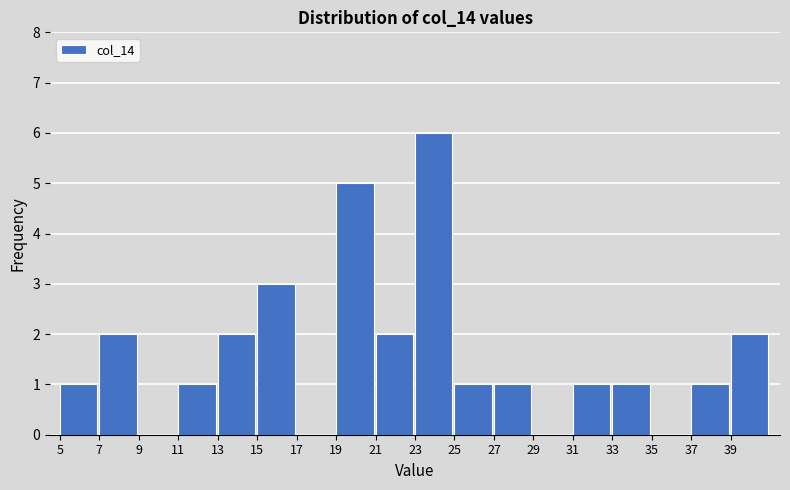

Which range on the x-axis has the tallest bar?

23 to 25